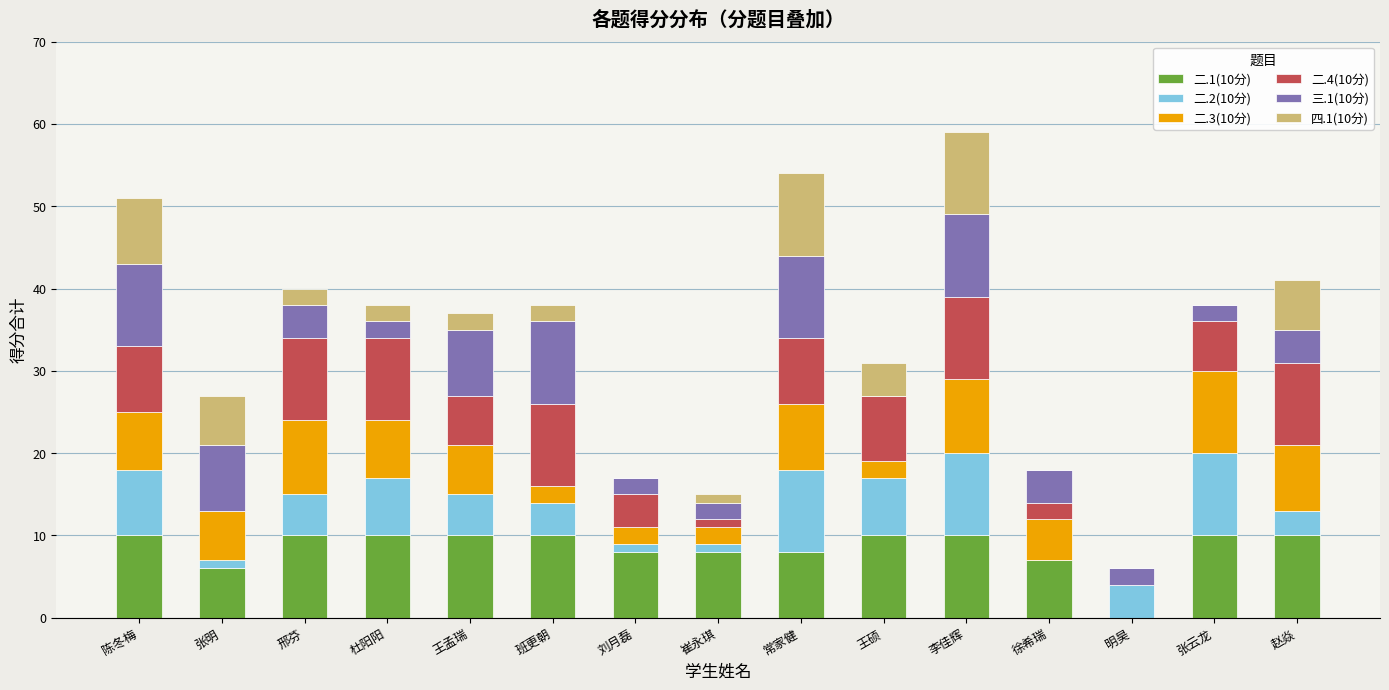

What are all the series names shown in the legend?

二.1(10分), 二.2(10分), 二.3(10分), 二.4(10分), 三.1(10分), 四.1(10分)